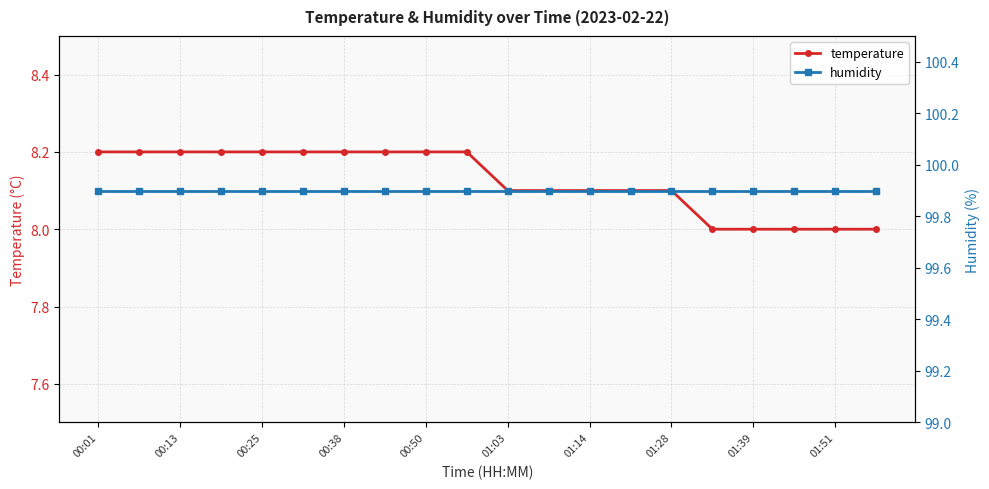

How many values in the temperature series exceed 8?

15